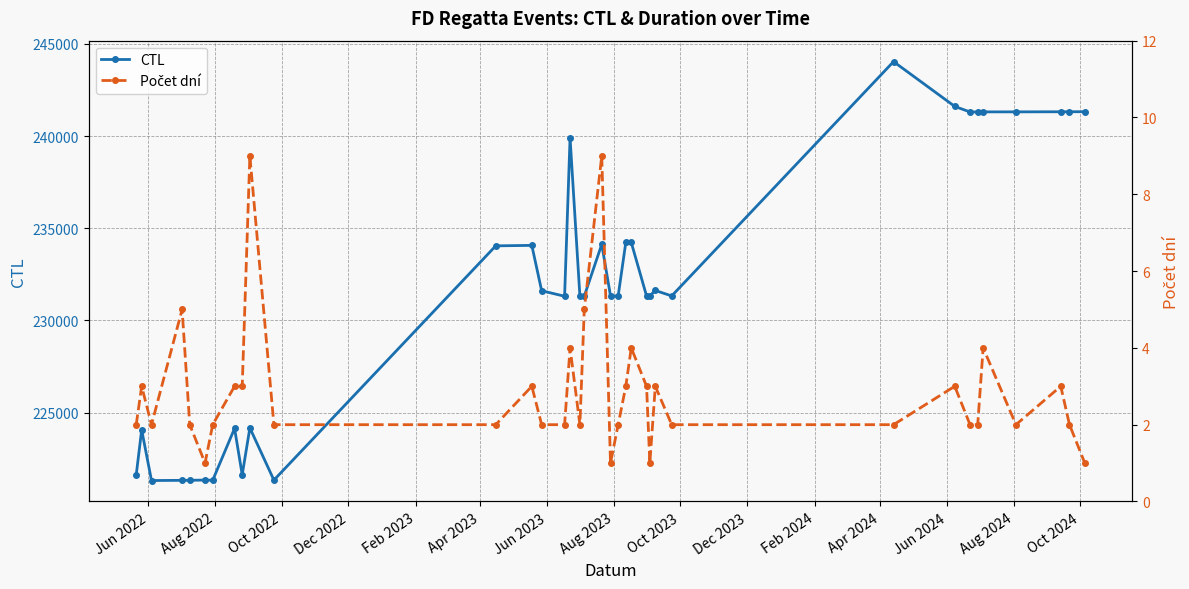

What is the minimum value for CTL?

221308